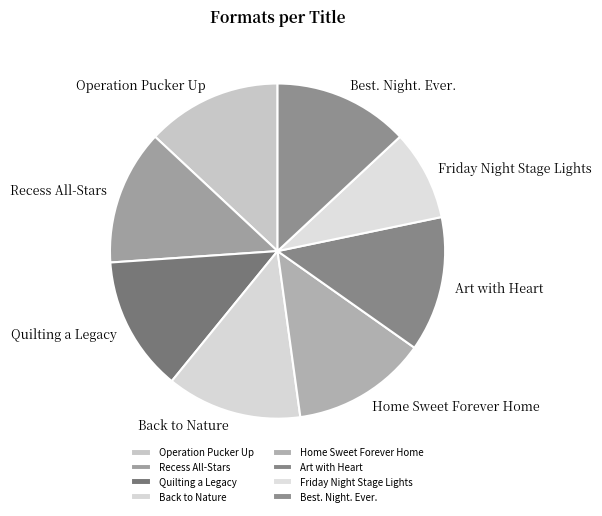

The Recess All-Stars slice represents 25% of the pie. True or false?

False